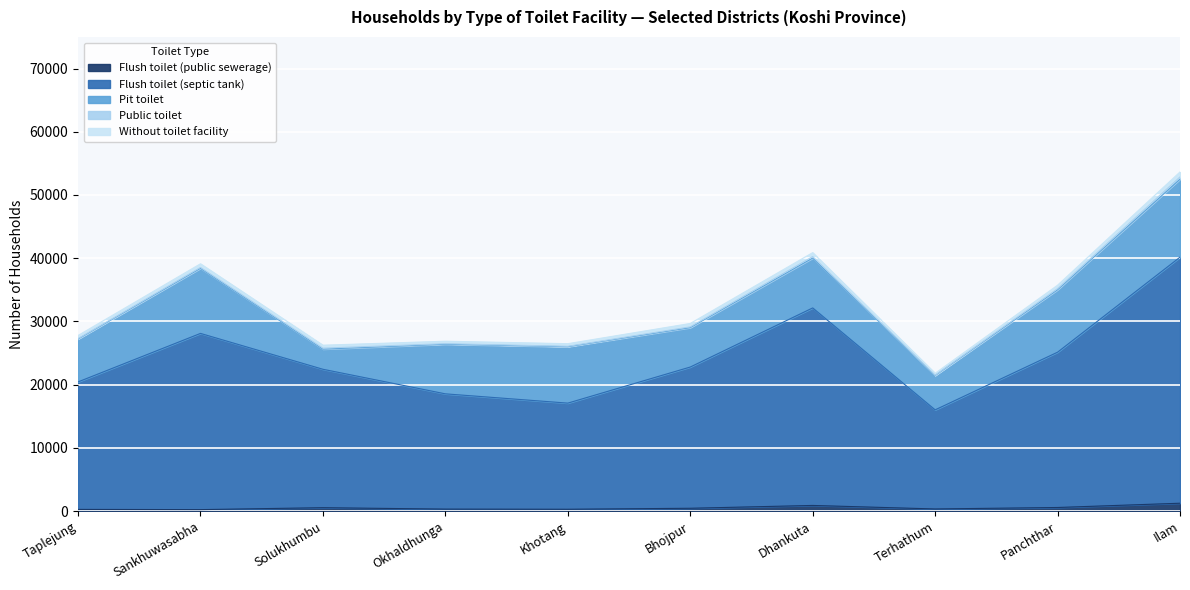

What is the smallest value displayed?

56